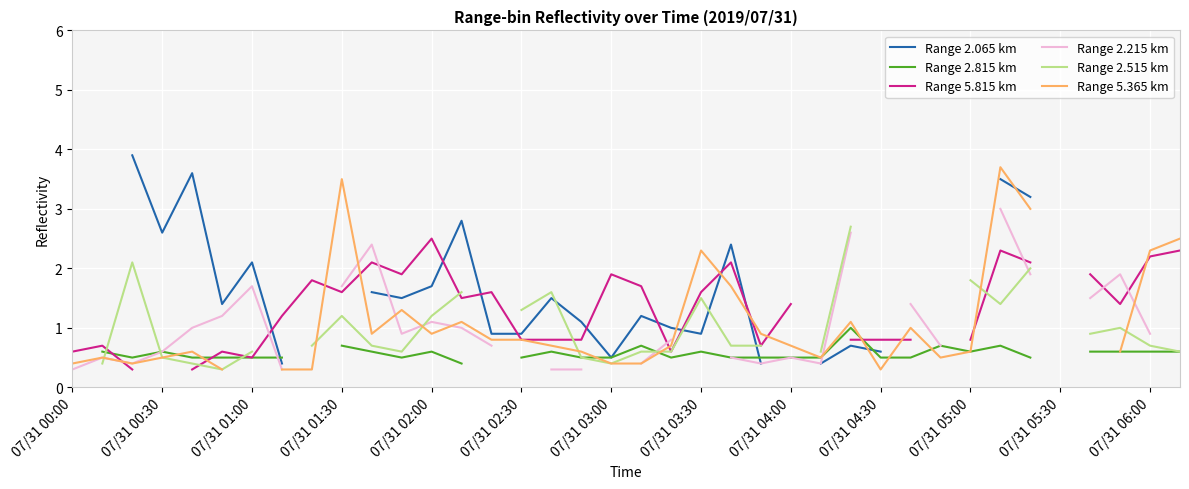

What position from the right is 07/31 04:00?

14